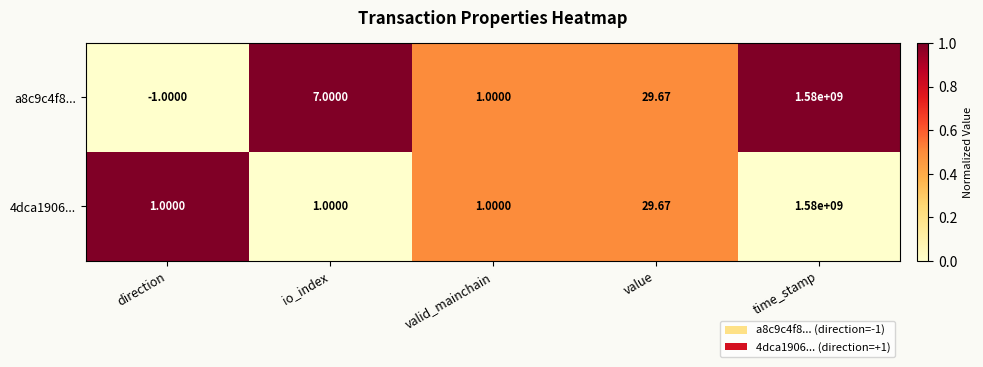

Is the value of a8c9c4f8... at value greater than the value of 4dca1906... at valid_mainchain?

Yes